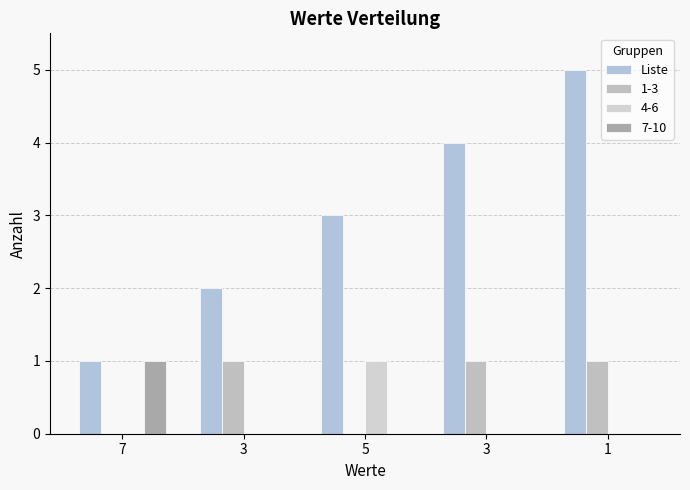

How many data points does each series have?

5